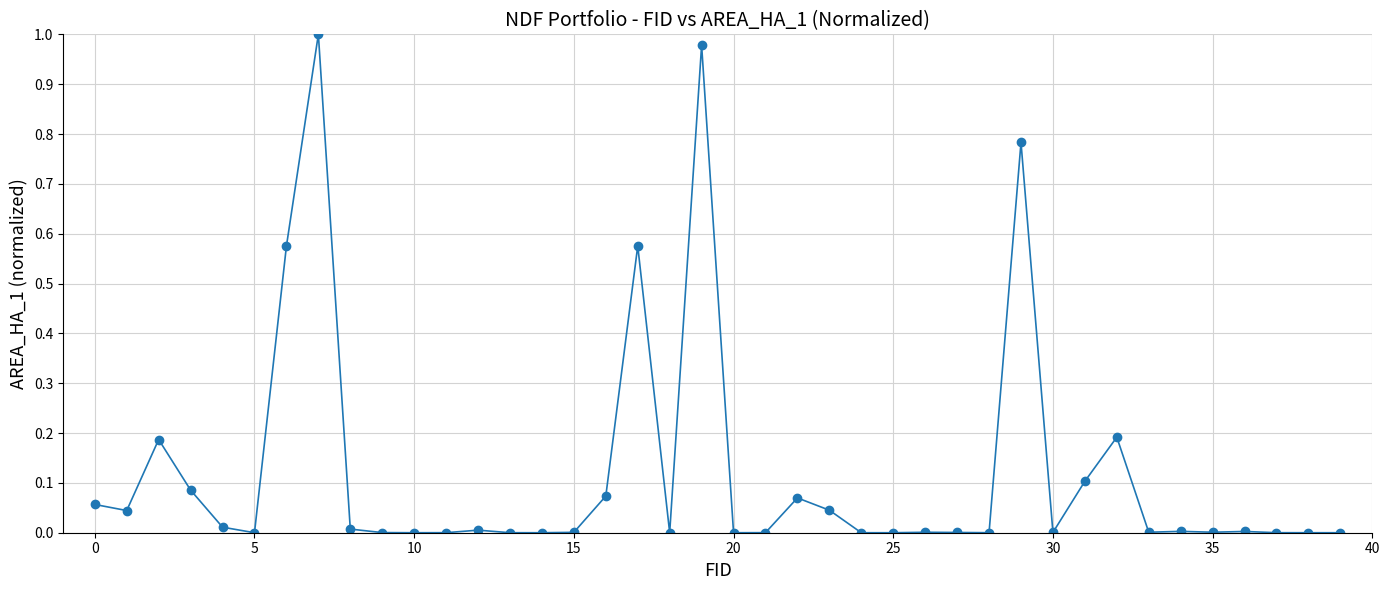

What is the sum of all values?

4.8